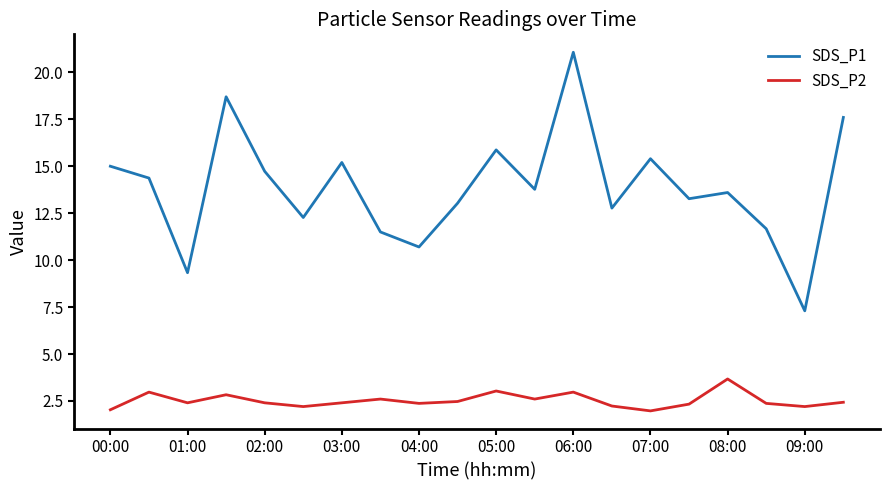

How many lines are shown in the chart?

2